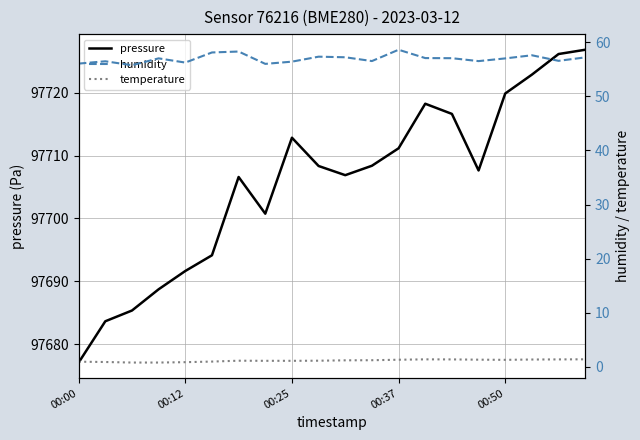

What is the spread (max minus min) of values at 18?

97724.8